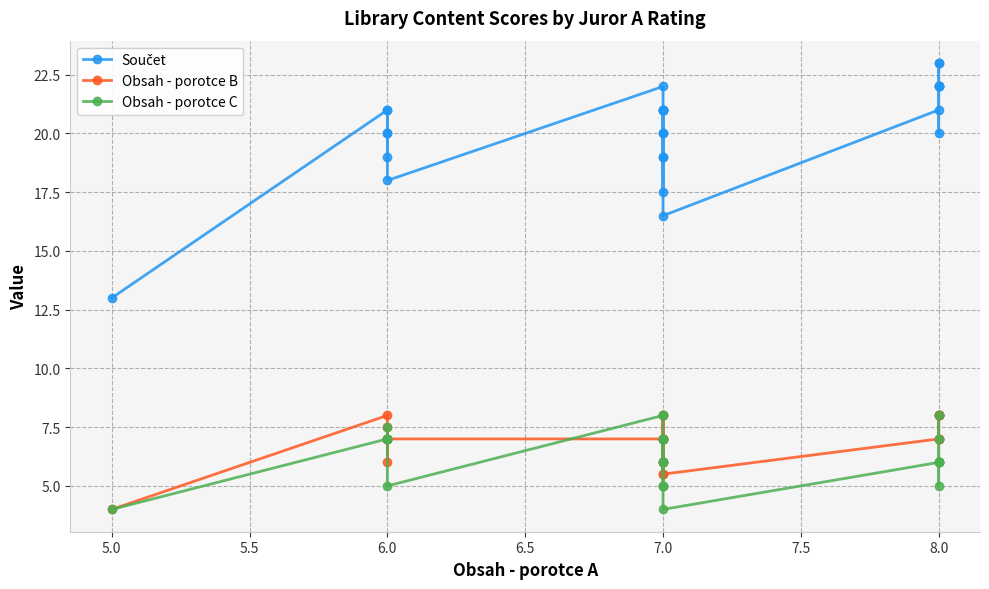

What is the highest value of the Součet series?

23.0